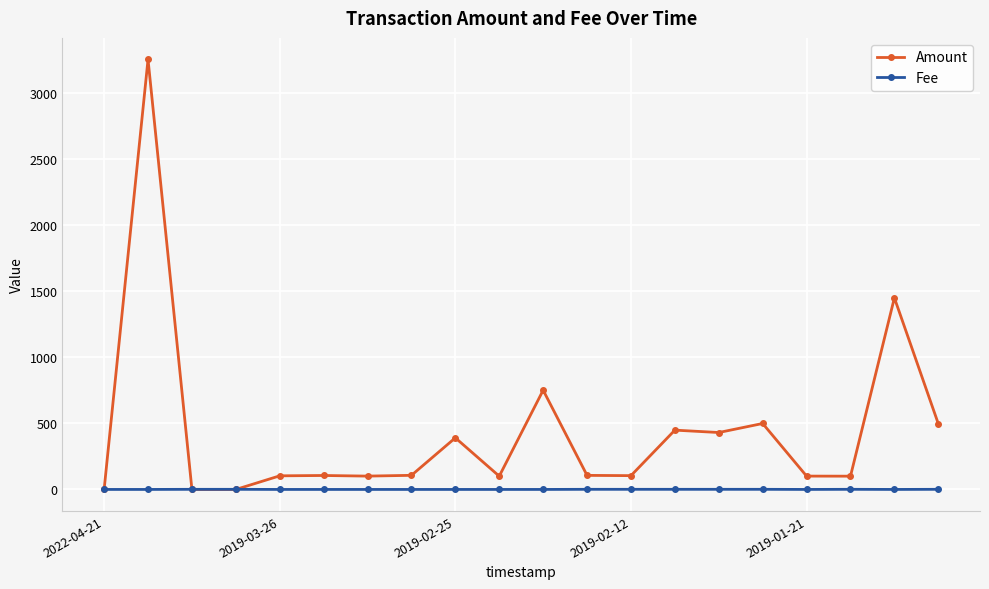

Which series has the widest spread of values?

Amount